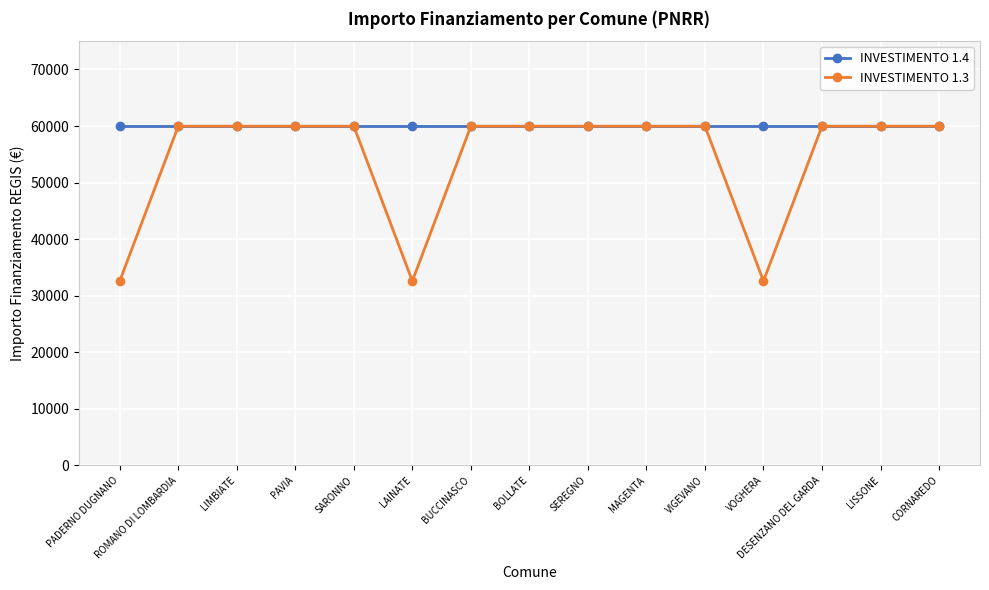

What is the minimum value for INVESTIMENTO 1.3?

32589